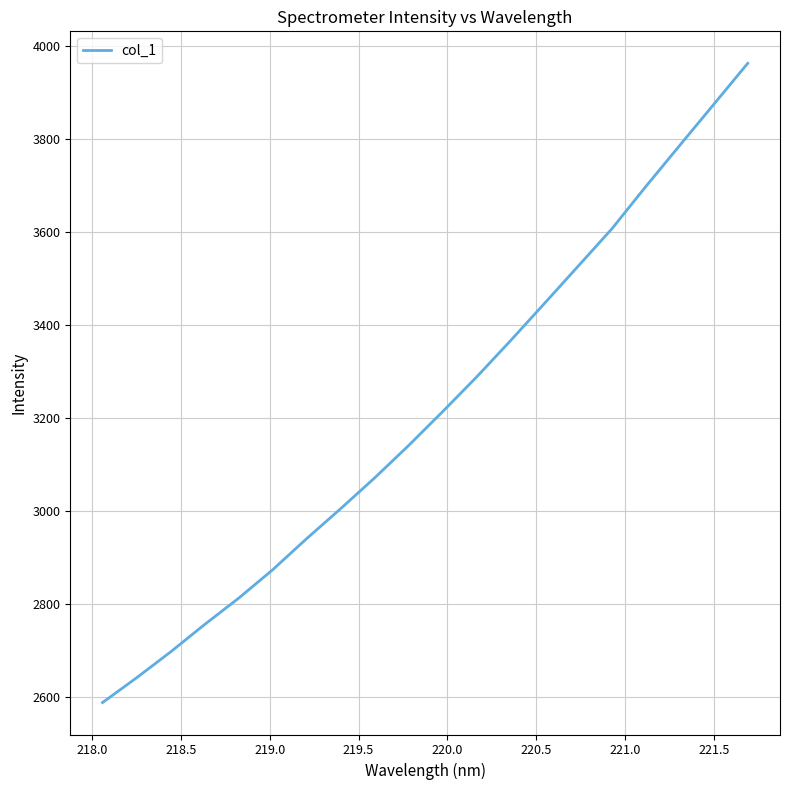

What is the greatest value displayed?

3963.8